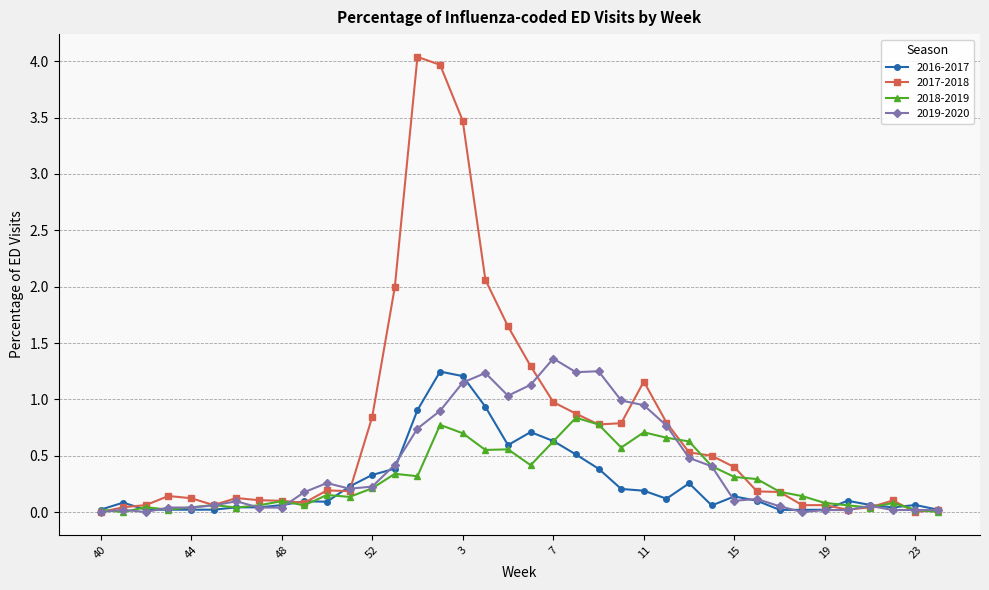

Which series has the largest total across all categories?

2017-2018